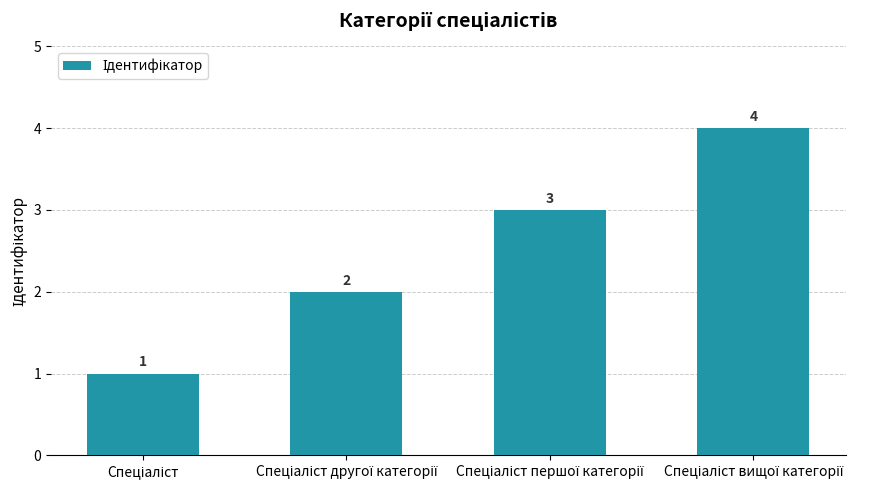

Count the number of categories in the chart.

4